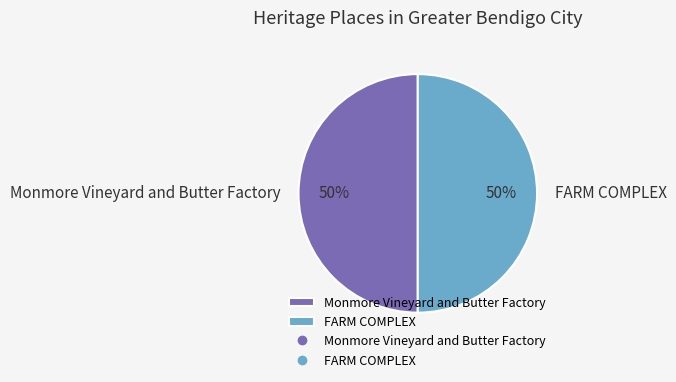

What percentage is the FARM COMPLEX slice, to the nearest percent?

50%